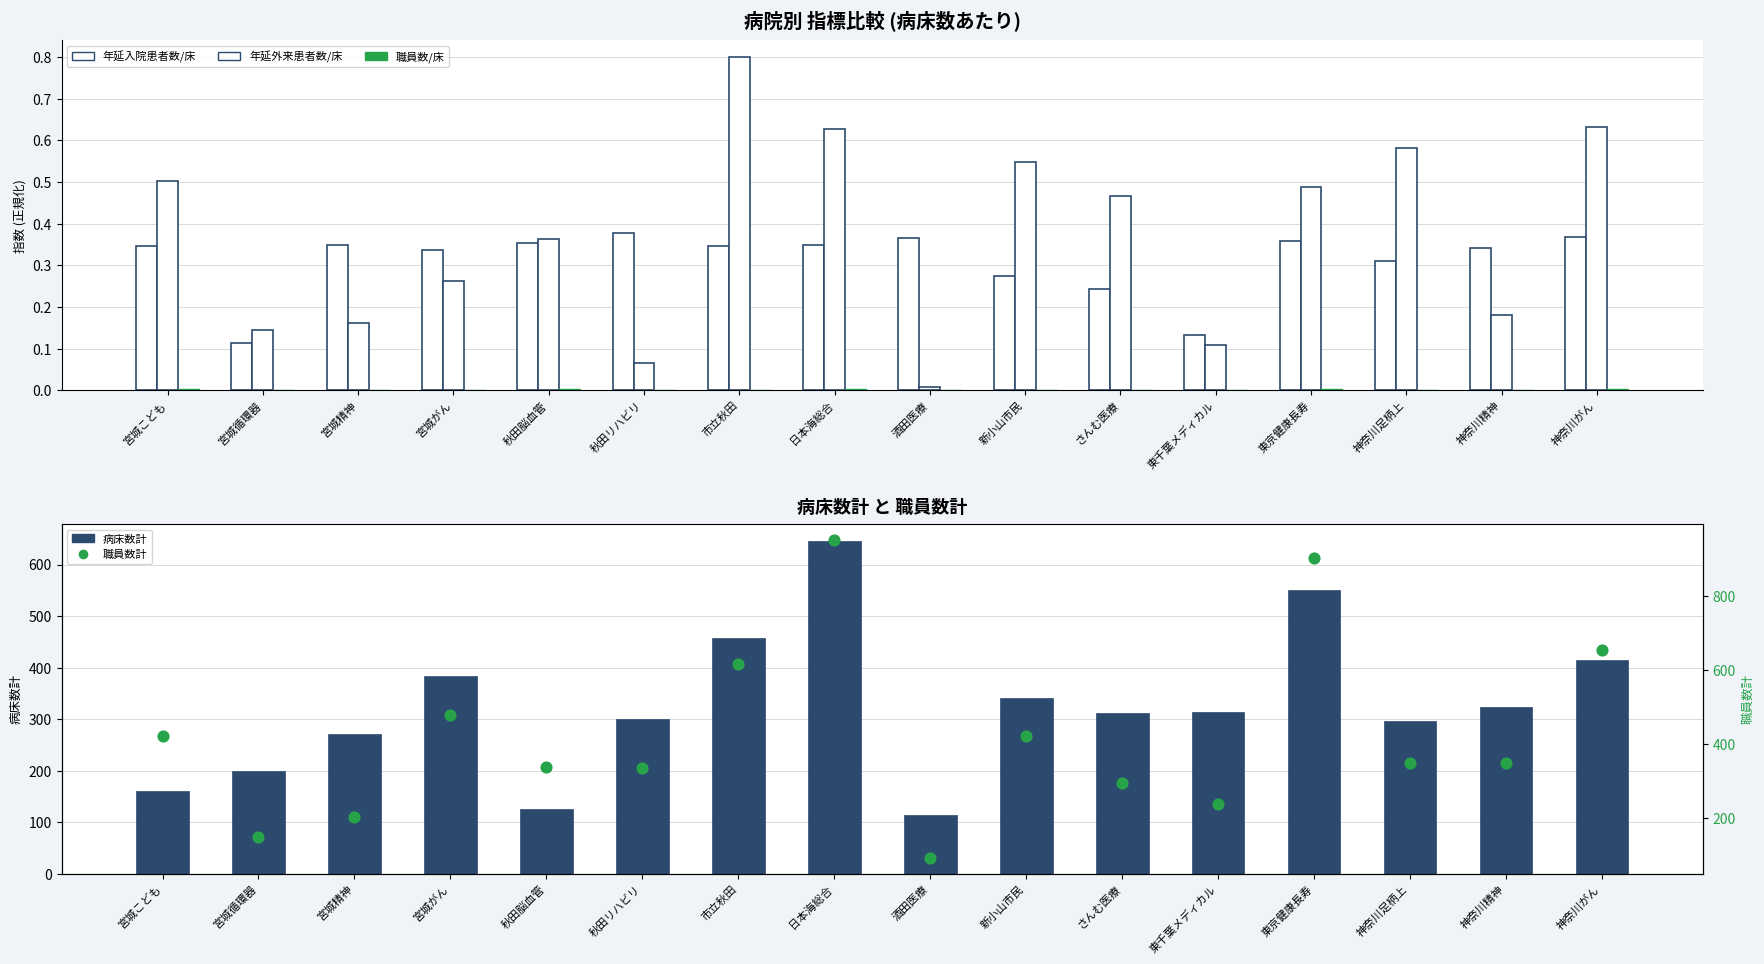

Which series has the largest total across all categories?

職員数計